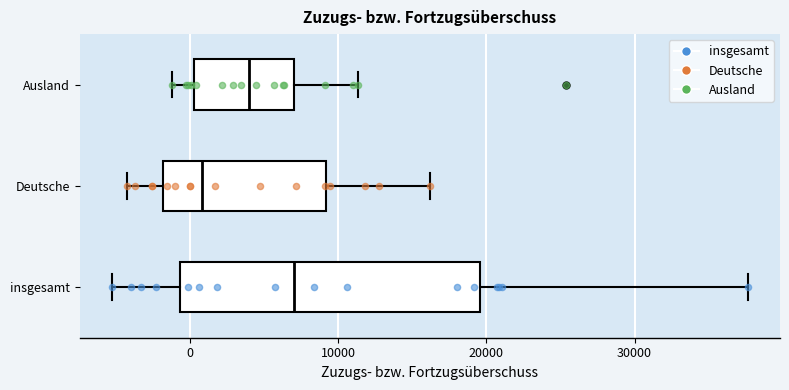

Which box is the widest, from its left edge to its right edge?

insgesamt